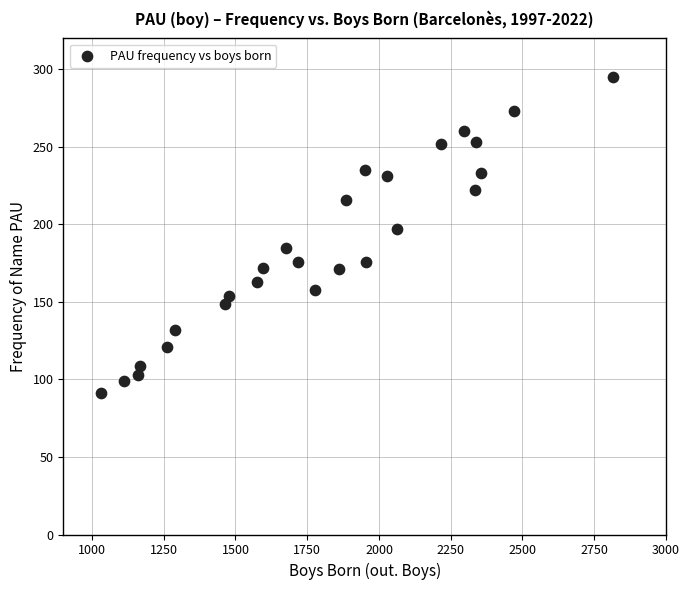

What is the range of X values (max minus min)?

1783